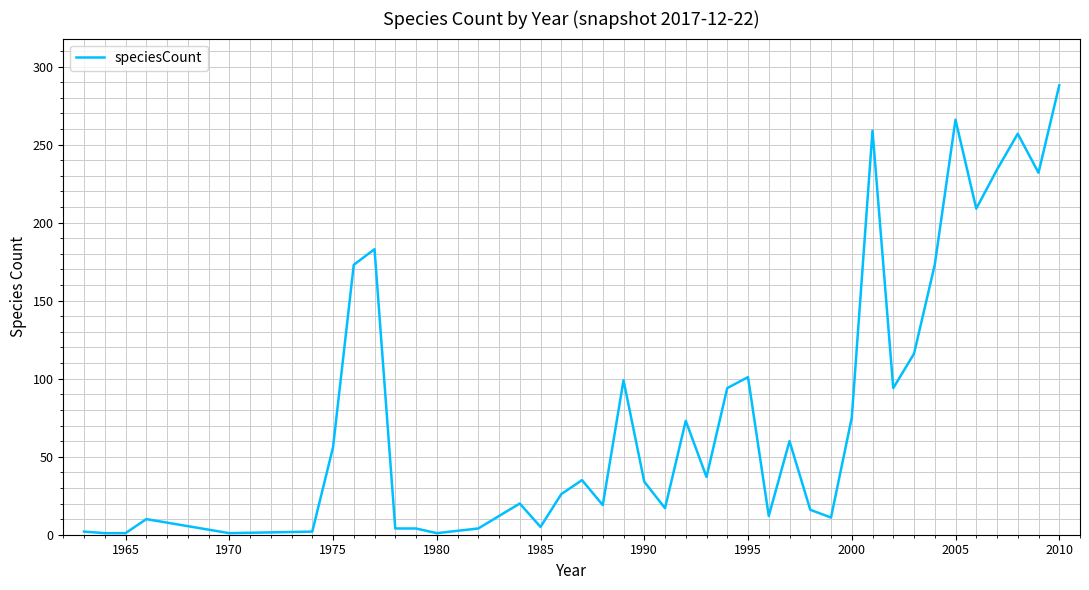

What is the sum of all values?

3304